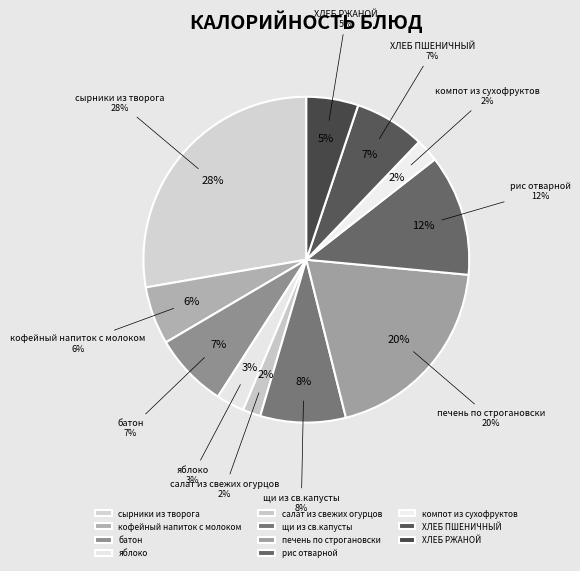

Does ХЛЕБ ПШЕНИЧНЫЙ represent more than half of the total?

No